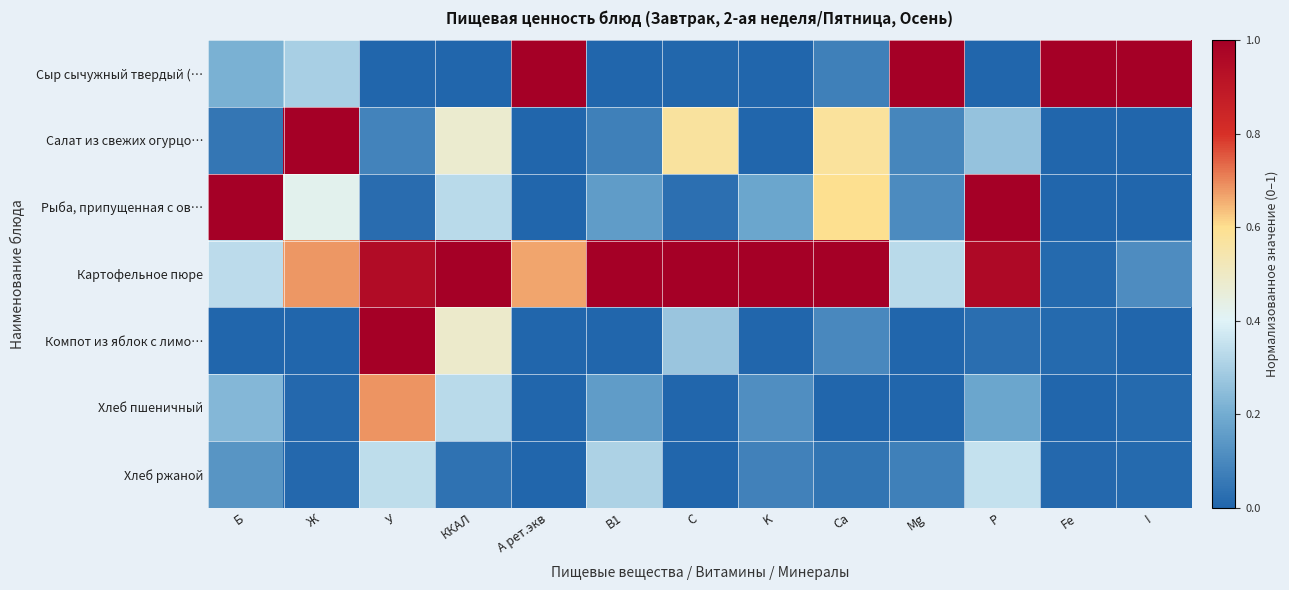

What is the total value across all series at Ca?

2.4